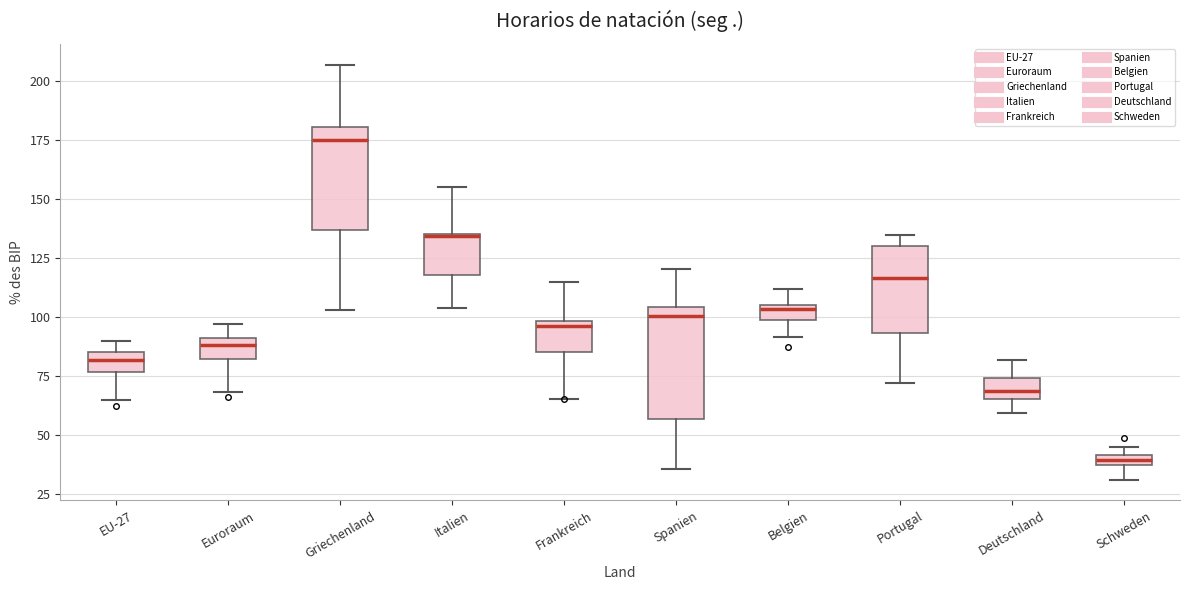

Which box has the lowest median line?

Schweden